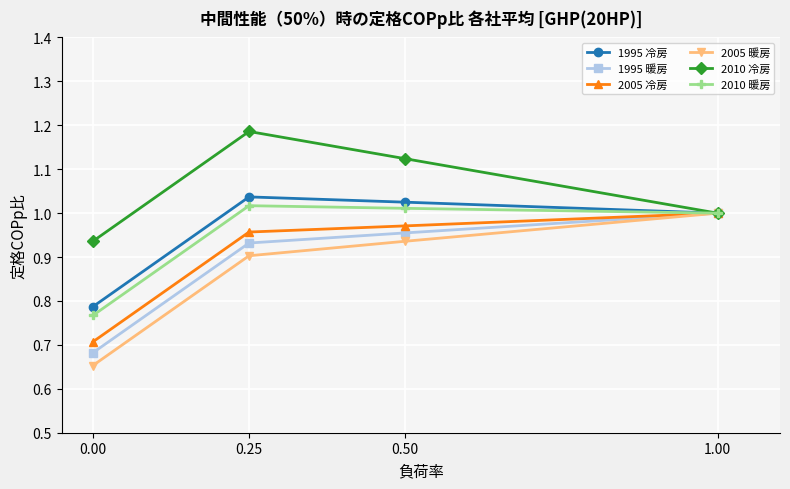

What is the total value across all series at 0.50?

6.0